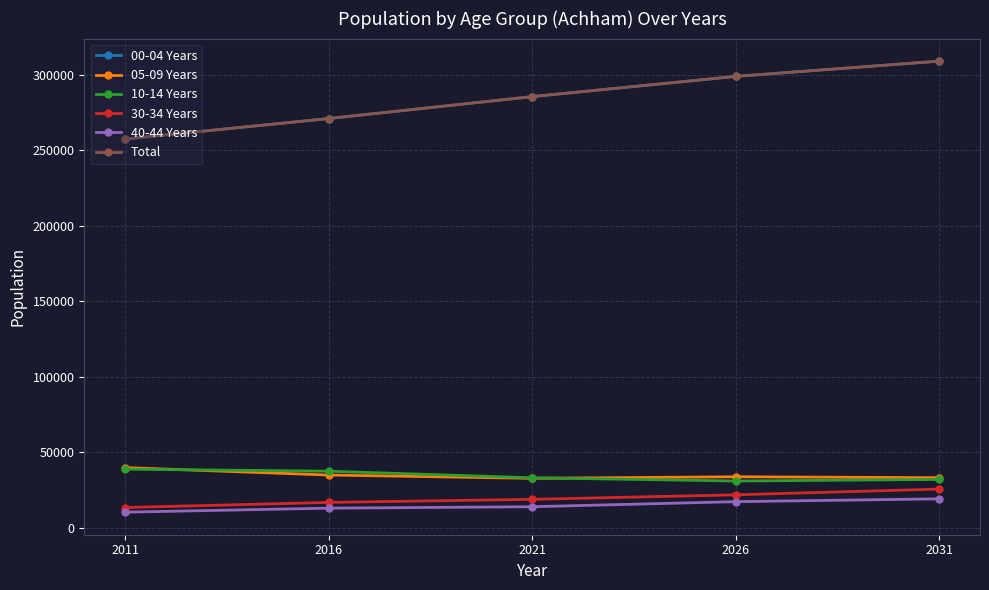

Does the chart have visible grid lines?

Yes